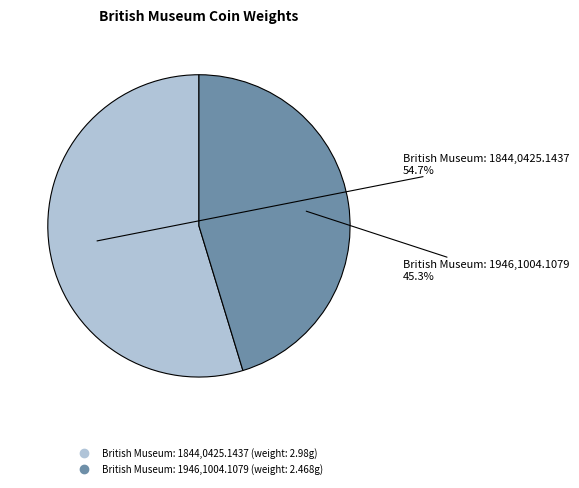

True or false: British Museum: 1946,1004.1079 accounts for 45% of the total.

True